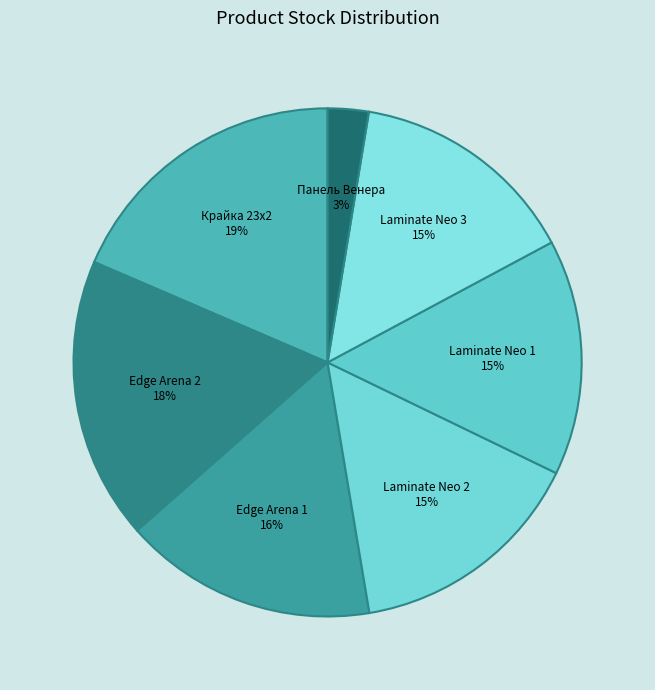

The Laminate Neo 2 slice represents 3% of the pie. True or false?

False